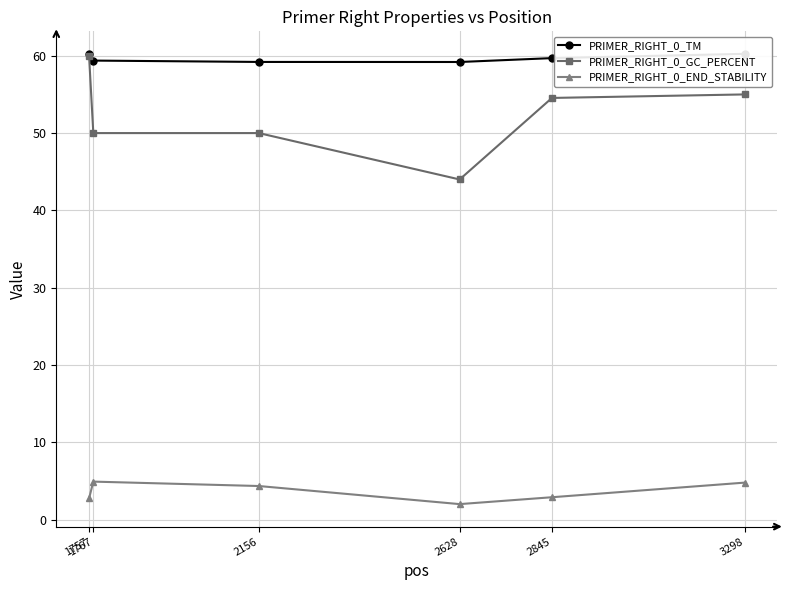

Reading right to left, extract all data points from this chart.

PRIMER_RIGHT_0_TM: 3298=60.2	2845=59.7	2628=59.2	2156=59.2	1767=59.4	1757=60.2
PRIMER_RIGHT_0_GC_PERCENT: 3298=55.0	2845=54.5	2628=44.0	2156=50.0	1767=50.0	1757=60.0
PRIMER_RIGHT_0_END_STABILITY: 3298=4.8	2845=2.9	2628=2.0	2156=4.3	1767=4.9	1757=2.7